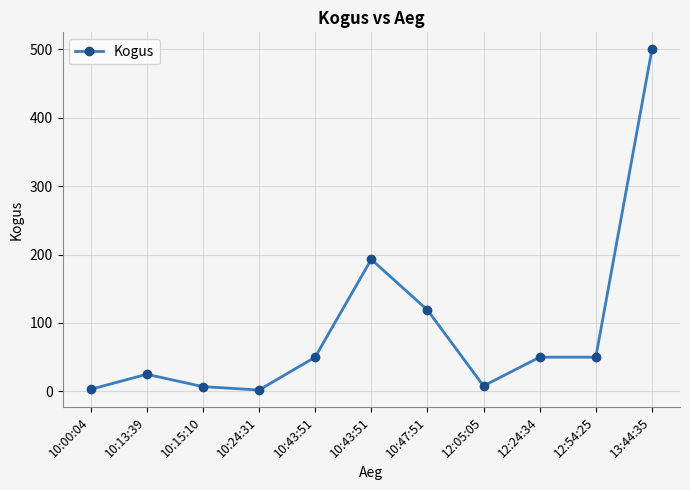

How many data points are less than 50?

5